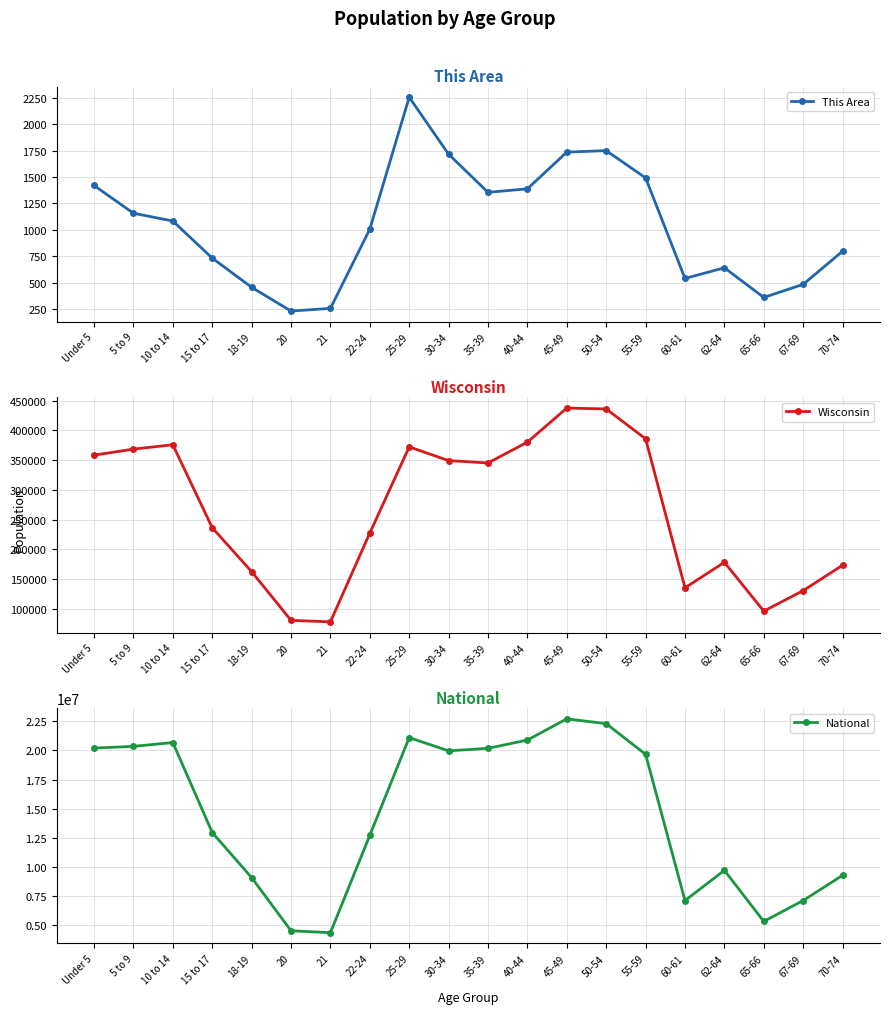

Does the chart have visible grid lines?

Yes